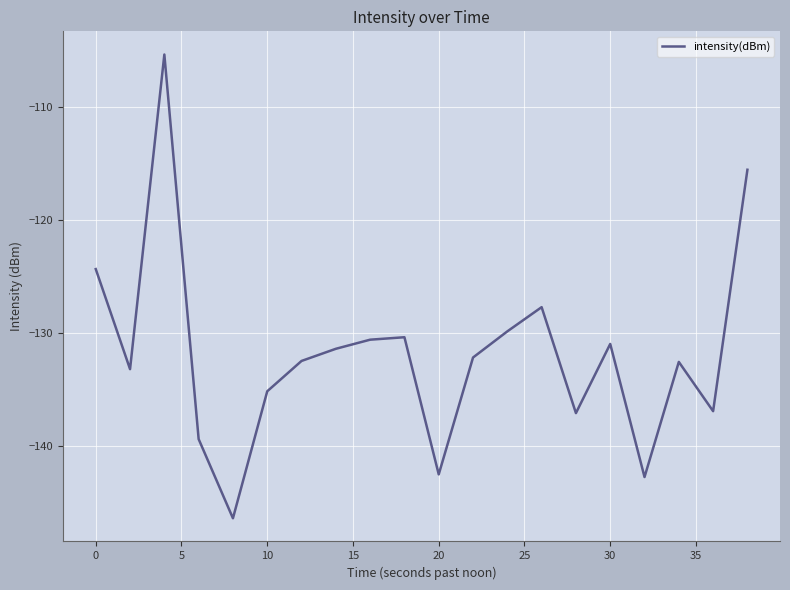

What is the maximum value shown in the chart?

-105.4